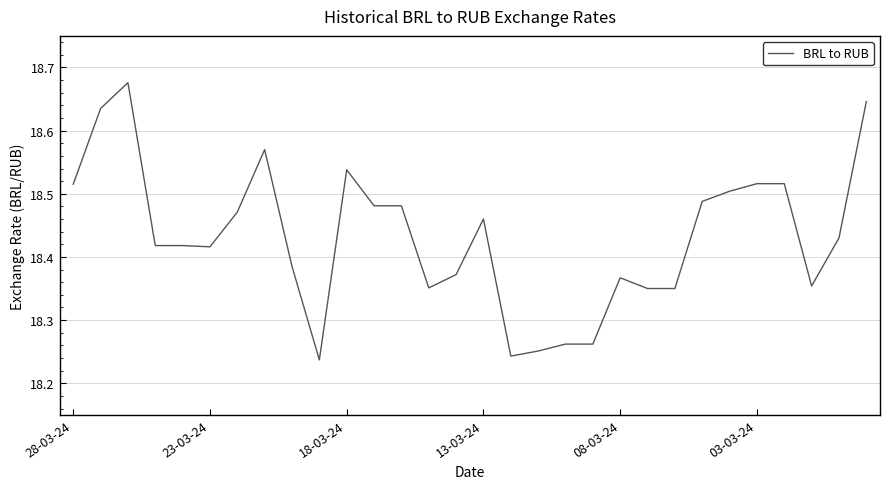

How many interior local valleys (lower than both neighbors) does the data have?

5